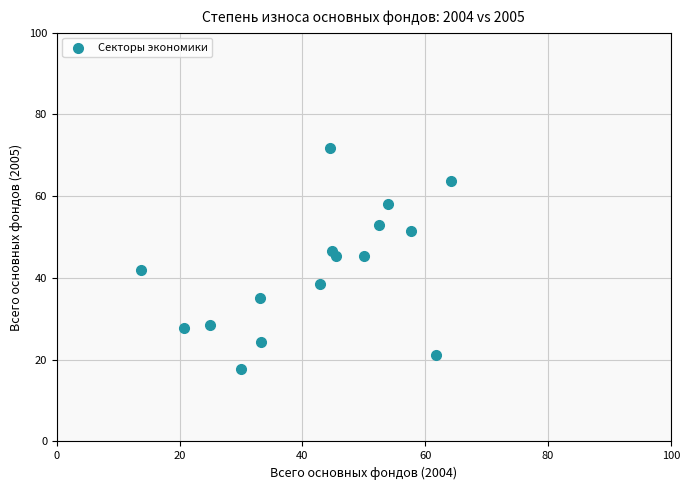

What is the range of Y values (max minus min)?

54.0